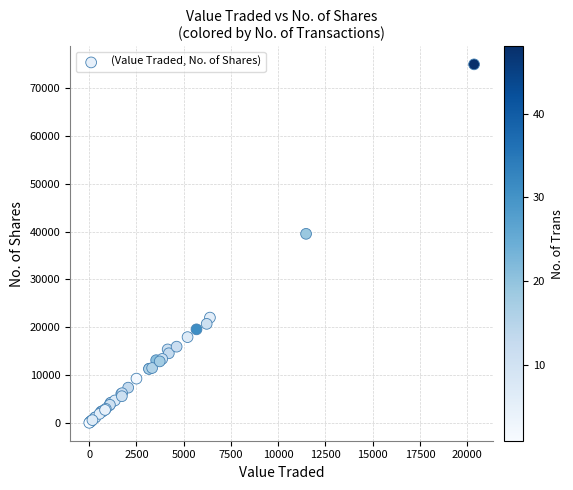

What Y value in the scatter plot is closest to 37516?

39556